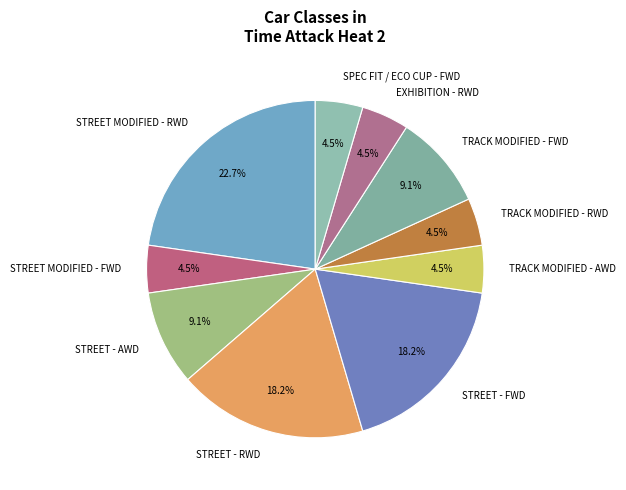

What is the total percentage of TRACK MODIFIED - RWD and STREET - RWD?

22.7%